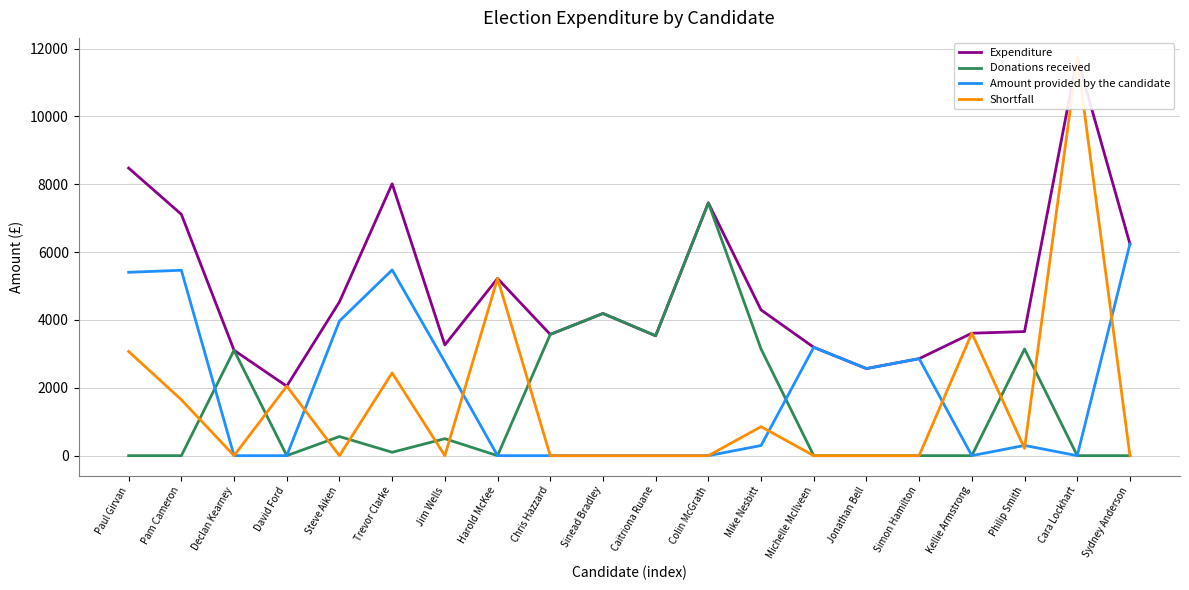

Which has a higher value, Mike Nesbitt or Sydney Anderson?

Sydney Anderson